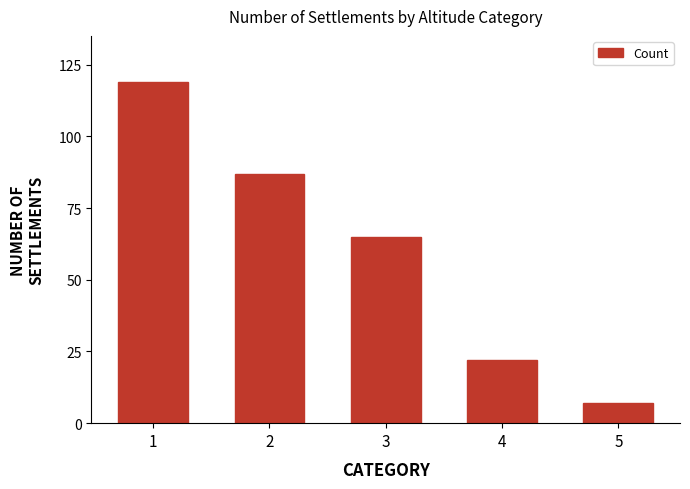

Reading left to right, extract all data points from this chart.

119	87	65	22	7